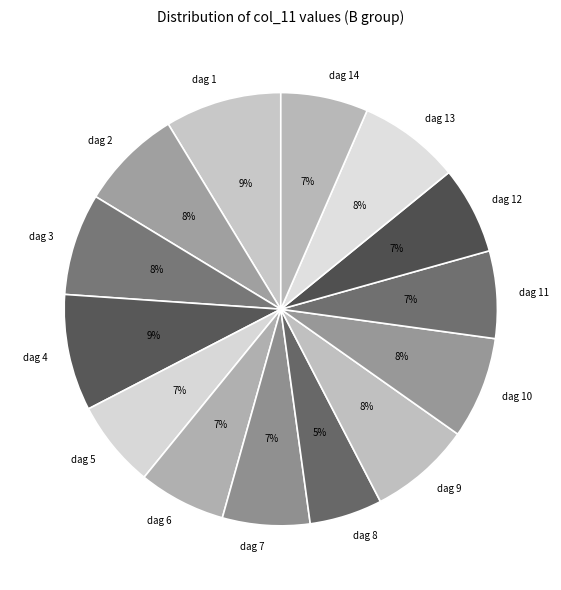

Does any single category account for the majority?

No